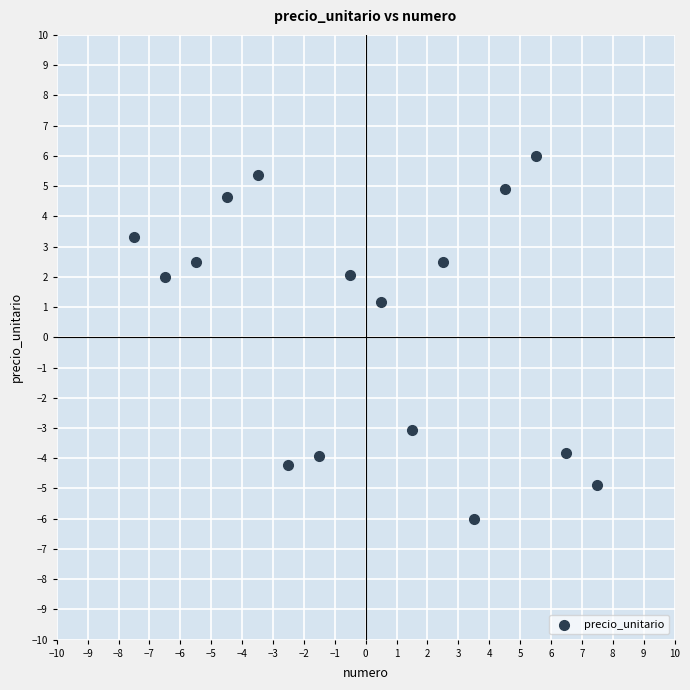

What is the range of X values (max minus min)?

15.0